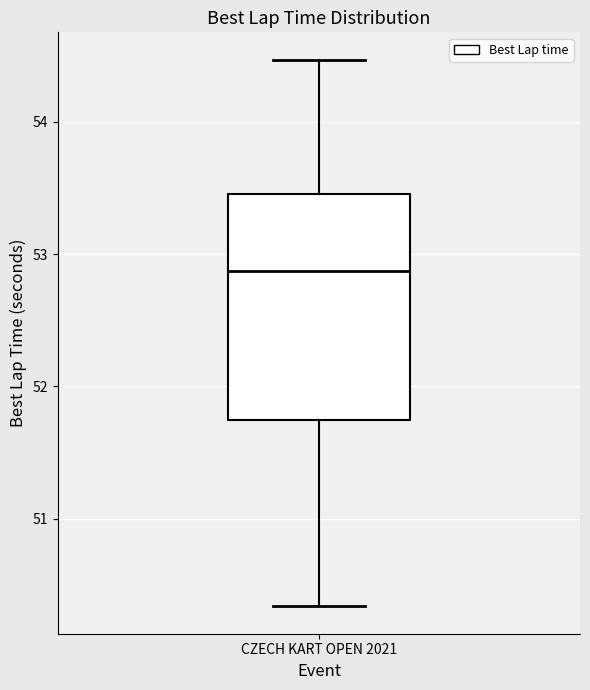

Where is the lower edge of the box for CZECH KART OPEN 2021 on the y-axis? The values are not printed on the chart, so give them approximately, as read against the axis.

51.7